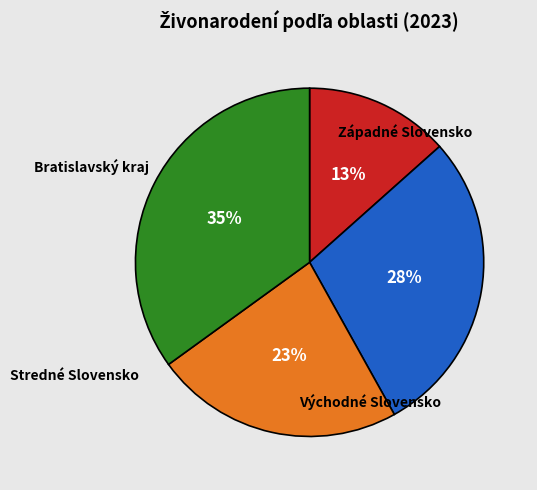

Does any single category account for the majority?

No